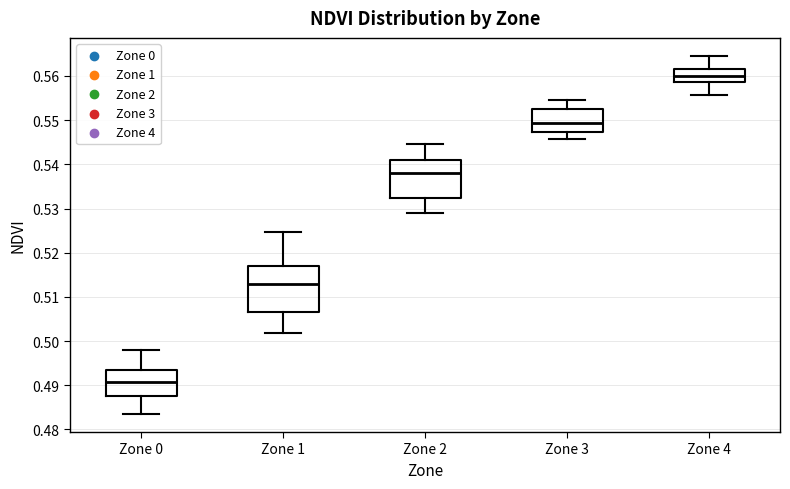

Where does the median line of the box for Zone 4 sit on the y-axis? The values are not printed on the chart, so give them approximately, as read against the axis.

0.560